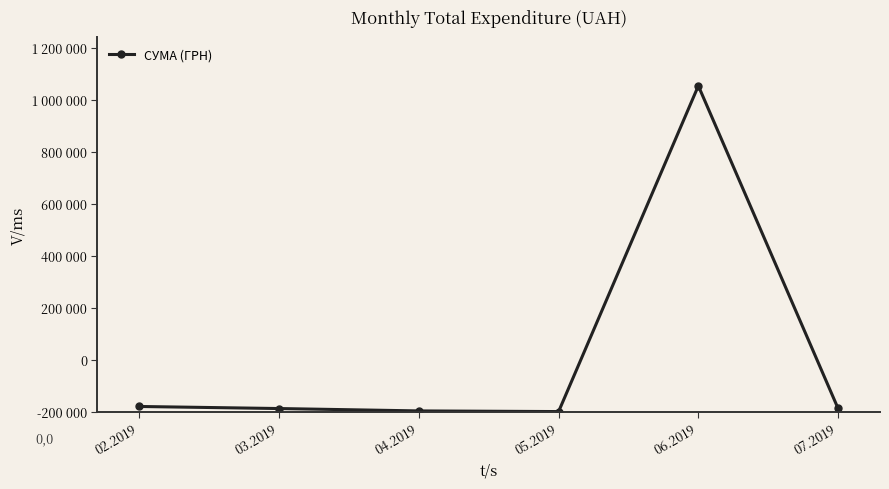

Is it true that the value at 06.2019 is 2766996.8?

False